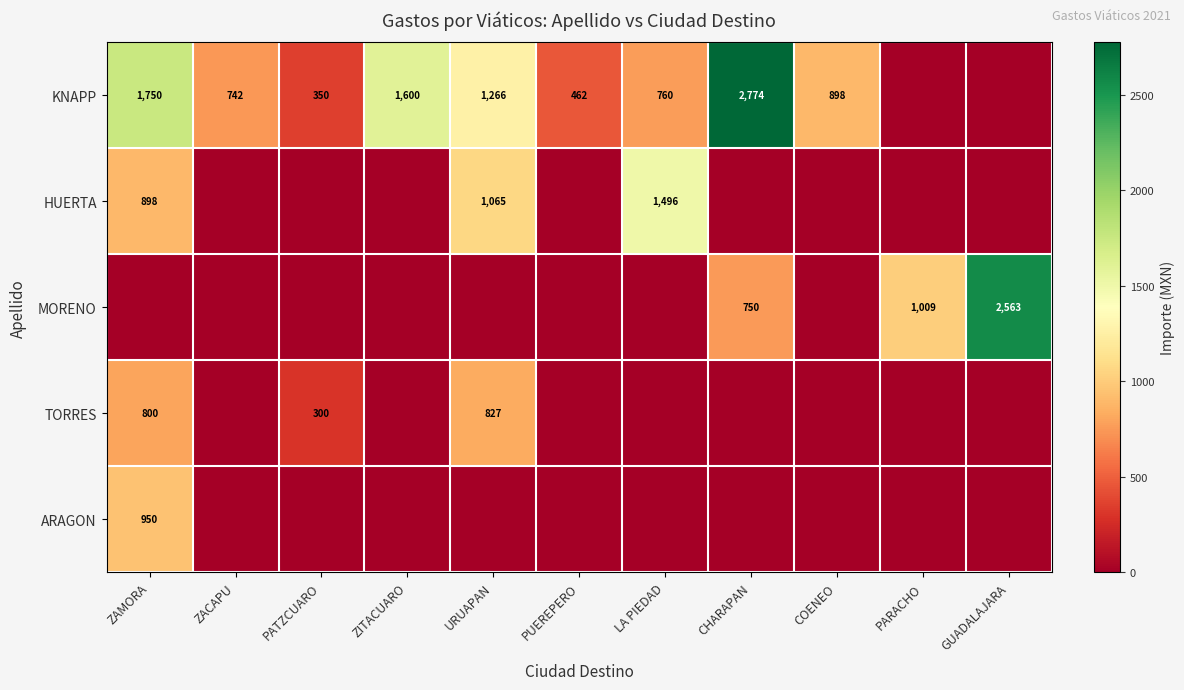

Is it true that KNAPP equals 873 at URUAPAN?

False